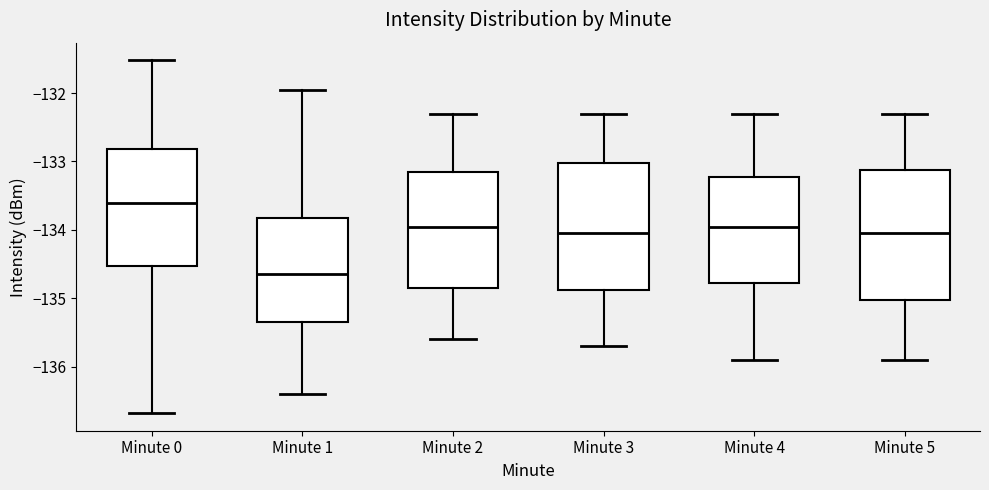

Which box has the highest median line?

Minute 0